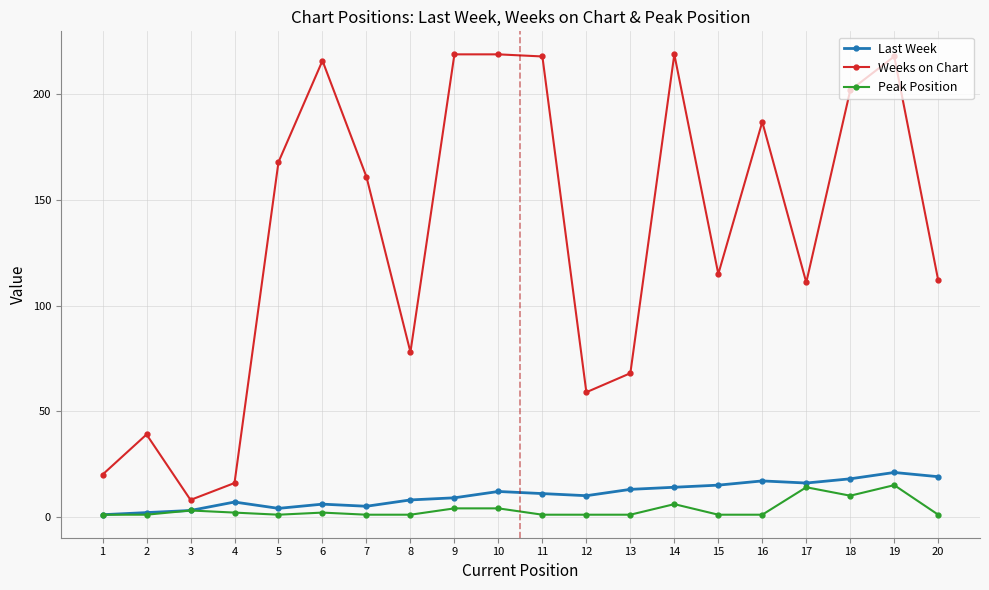

True or false: Peak Position and Weeks on Chart cross at least once.

False